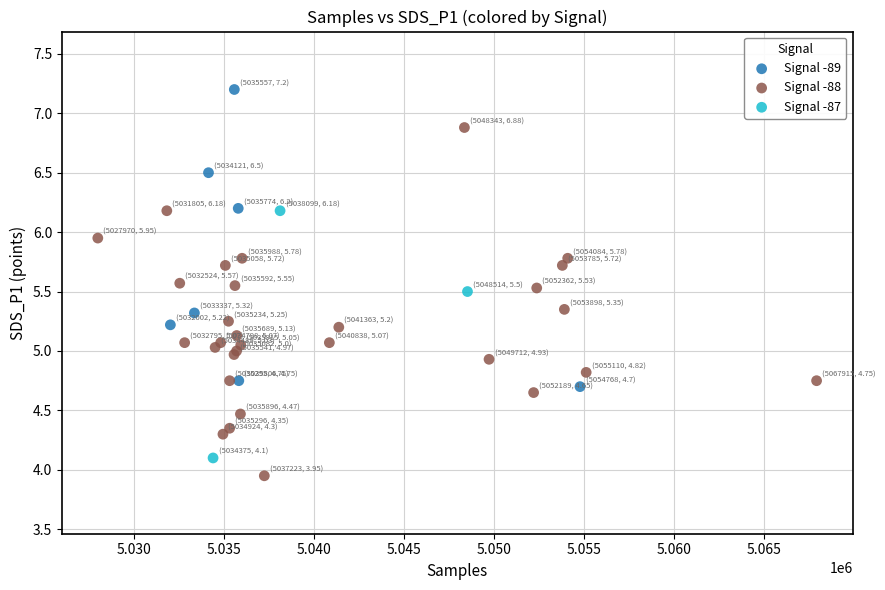

Which series has the widest spread of Y values?

Signal -88